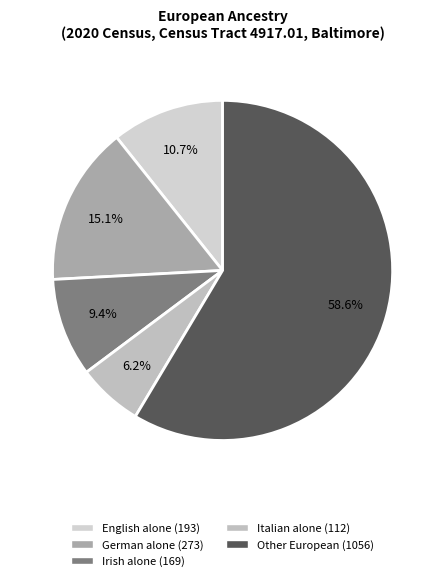

To the nearest percent, what is the average slice percentage?

20%